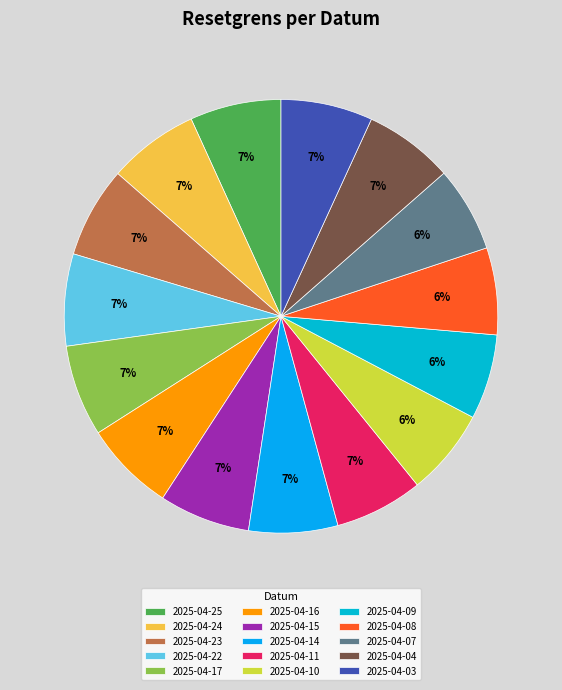

Does any single category account for the majority?

No